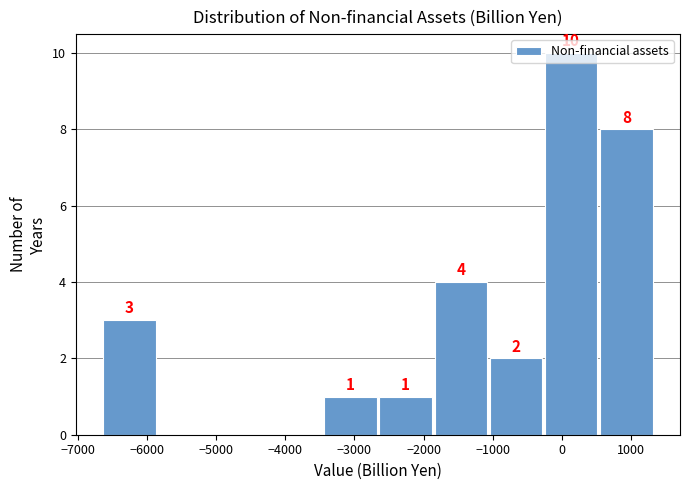

Over which range of the x-axis is the bar tallest?

-200 to 600